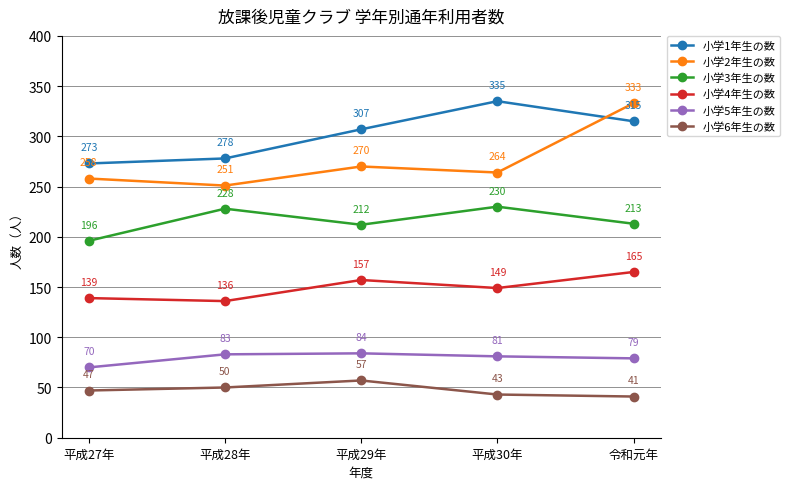

Reading left to right, transcribe all the data shown in this chart.

小学1年生の数: 273	278	307	335	315
小学2年生の数: 258	251	270	264	333
小学3年生の数: 196	228	212	230	213
小学4年生の数: 139	136	157	149	165
小学5年生の数: 70	83	84	81	79
小学6年生の数: 47	50	57	43	41